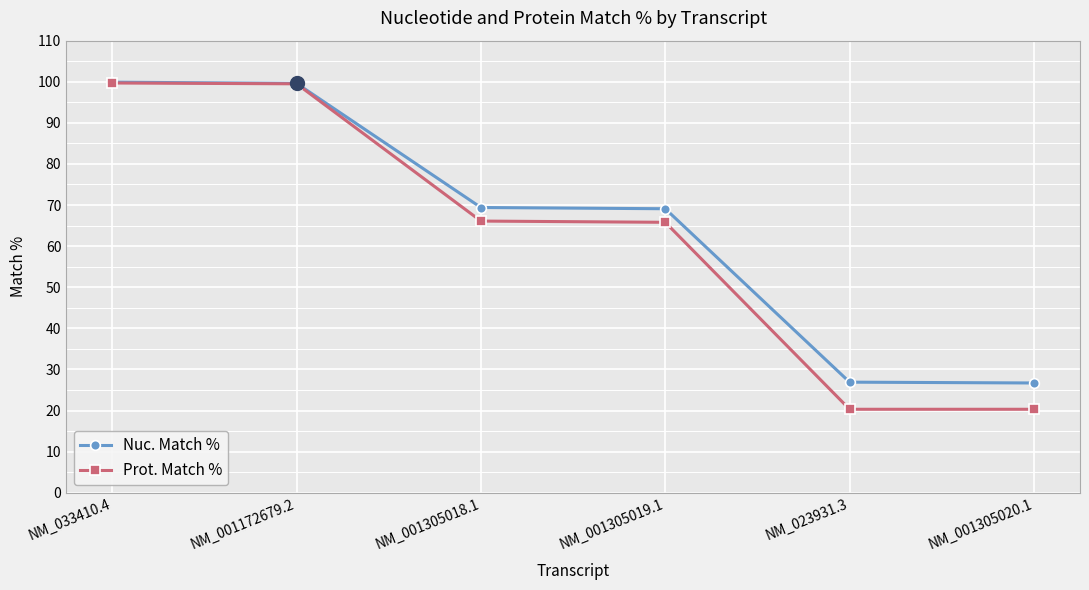

Which series has the widest spread of values?

Prot. Match %